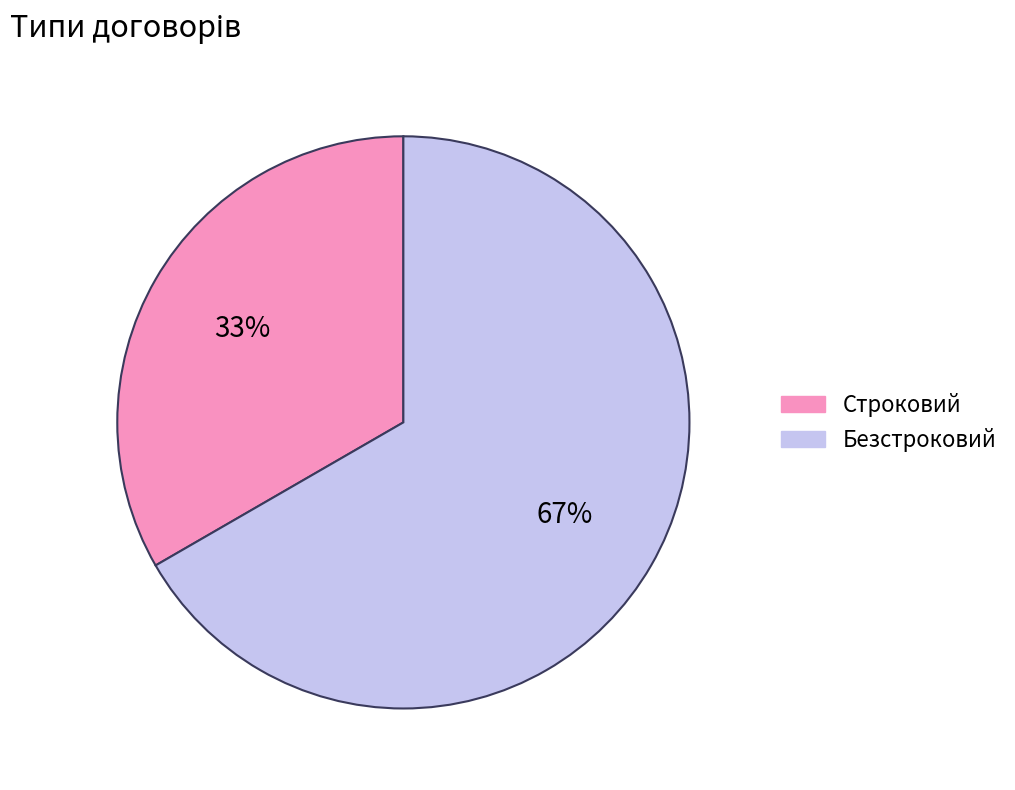

Is it true that Безстроковий is 67% of the pie?

True